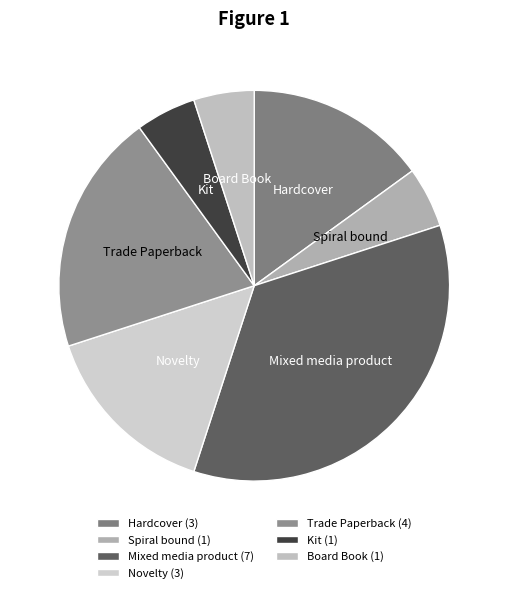

Is Kit the majority of the pie?

No